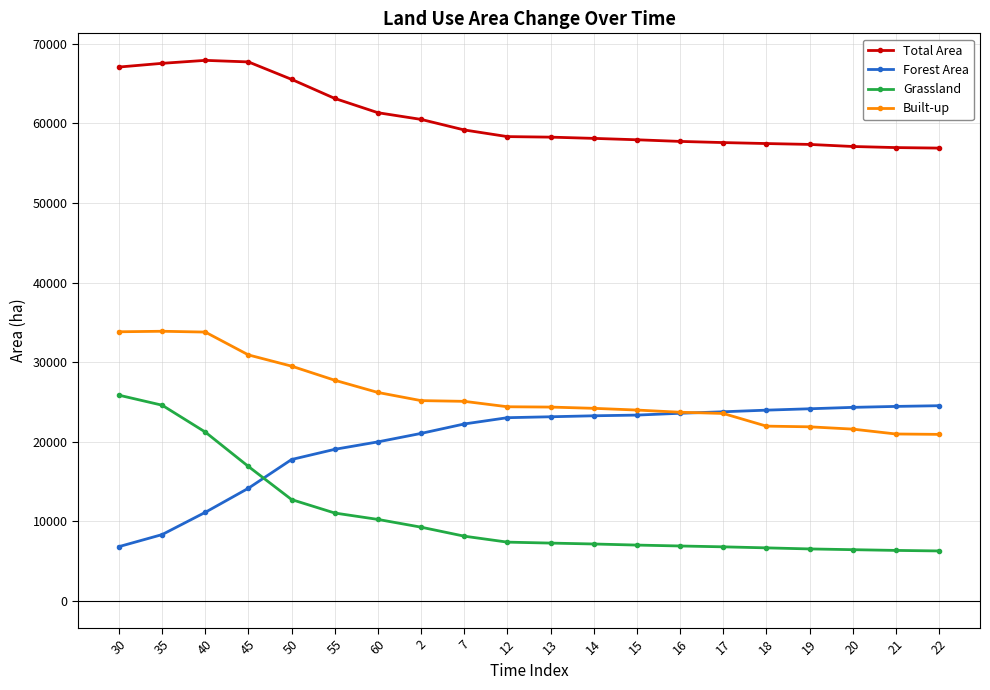

Is this an area chart (filled region under the line)?

No